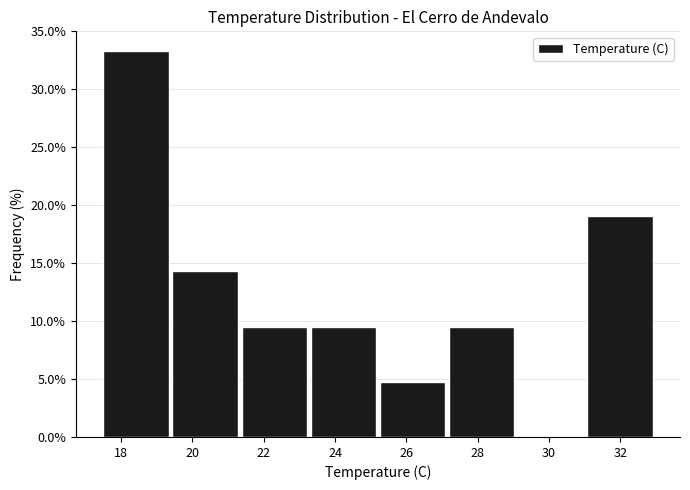

What is the height of the bar covering 31.0 to 33.0 on the x-axis? Neither the bar edges nor the heights are printed on the chart, so give them approximately, as read against the axes.

19.0